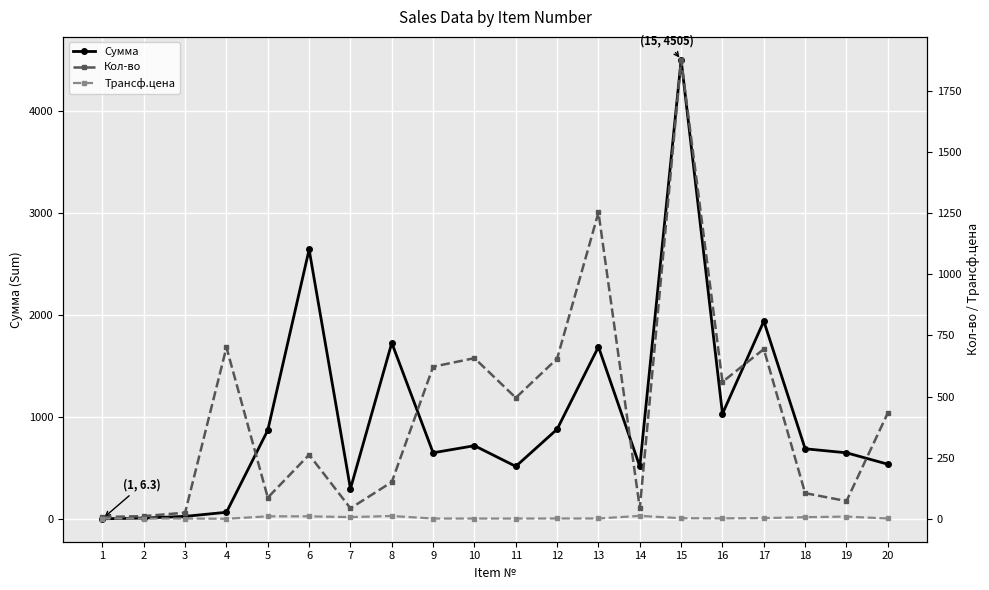

Rank the series by their maximum value, from highest to lowest.

Сумма, Кол-во, Трансф.цена